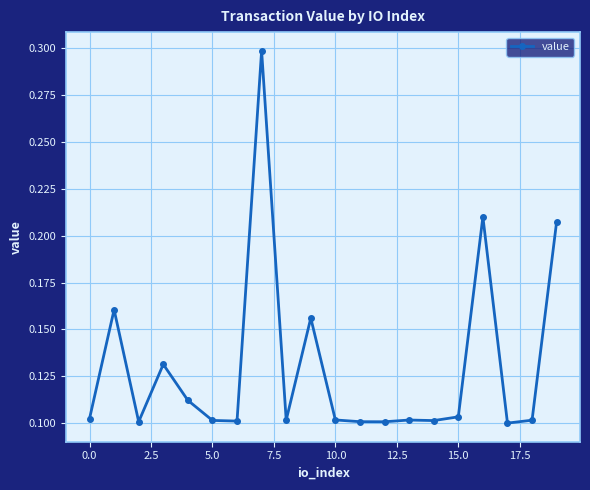

What is the sum of all values?

2.6